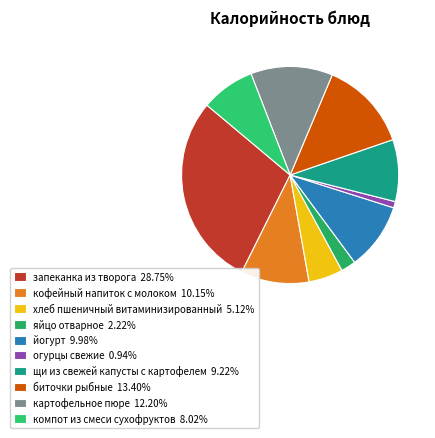

To the nearest percent, what is the difference between the largest and smallest slice percentages?

28%